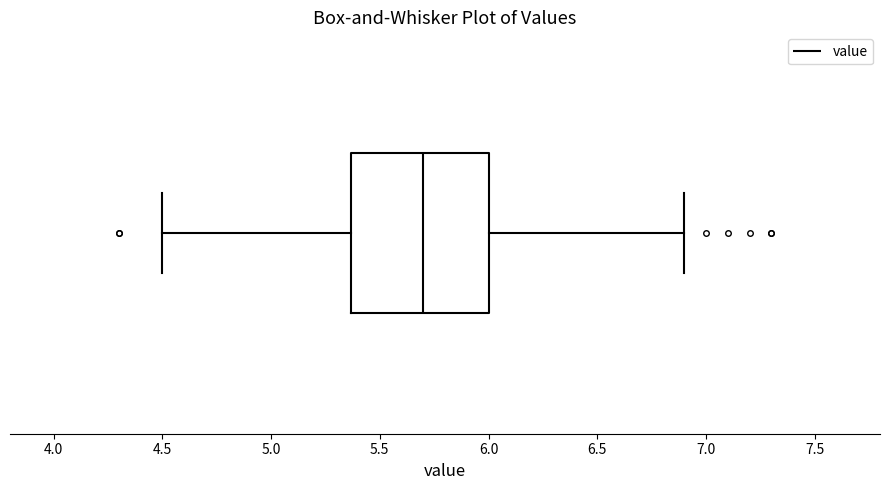

Where is the left edge of the box on the x-axis? The values are not printed on the chart, so give them approximately, as read against the axis.

5.35